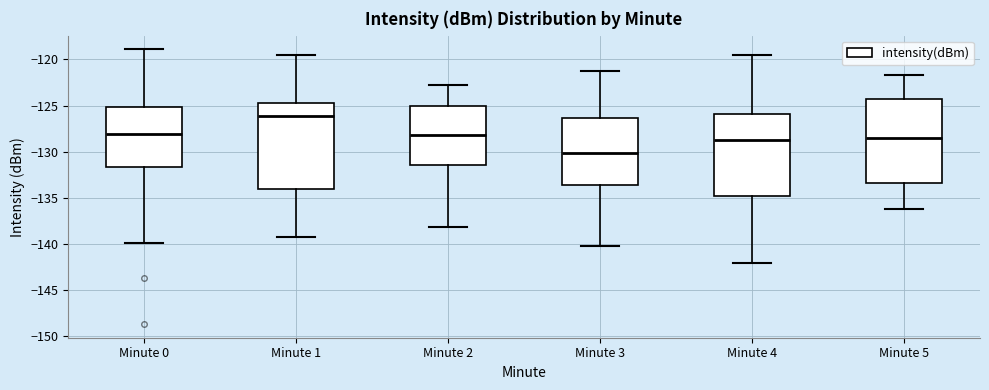

Reading left to right, transcribe this box plot: for each box, give where its median line is, the range the box spans, and where its two whiskers end, as read against the y-axis. The values are not printed on the chart, so give them approximately, as read against the axis.

Minute 0: median -128.0, box -131.5 to -125.0, whiskers -140.0 to -119.0
Minute 1: median -126.0, box -134.0 to -124.5, whiskers -139.5 to -119.5
Minute 2: median -128.0, box -131.5 to -125.0, whiskers -138.0 to -123.0
Minute 3: median -130.0, box -133.5 to -126.5, whiskers -140.0 to -121.5
Minute 4: median -128.5, box -135.0 to -126.0, whiskers -142.0 to -119.5
Minute 5: median -128.5, box -133.5 to -124.5, whiskers -136.0 to -121.5